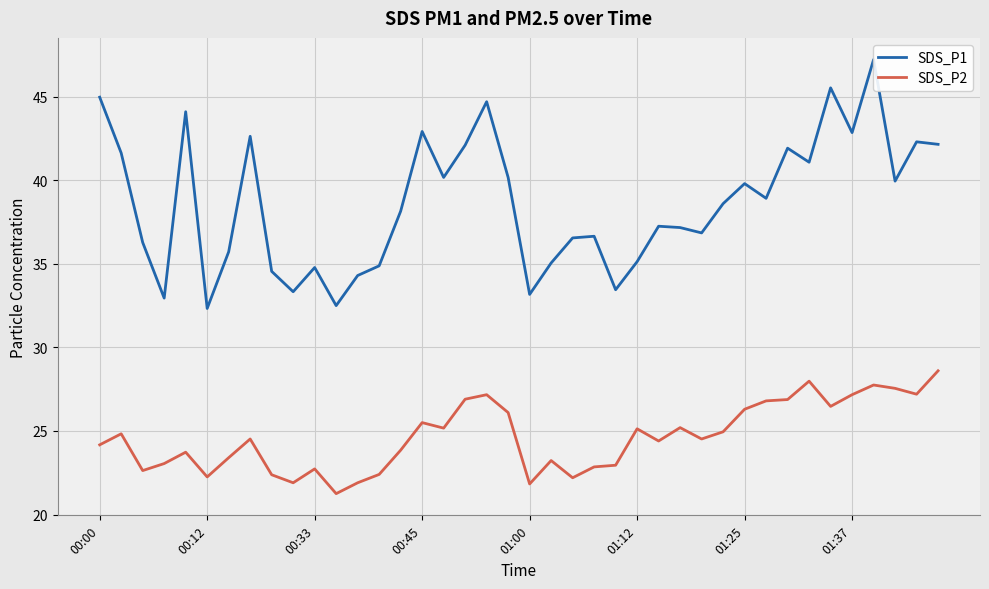

Where is SDS_P2 nearest to the value 24?

14